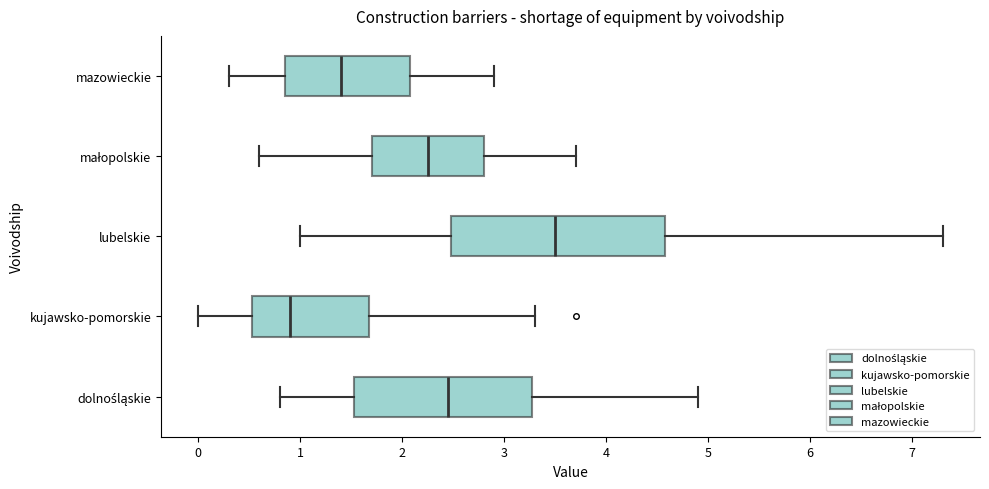

Reading bottom to top, transcribe this box plot: for each box, give where its median line is, the range the box spans, and where its two whiskers end, as read against the x-axis. The values are not printed on the chart, so give them approximately, as read against the axis.

dolnośląskie: median 2.5, box 1.5 to 3.3, whiskers 0.8 to 4.9
kujawsko-pomorskie: median 0.9, box 0.5 to 1.7, whiskers 0.0 to 3.3
lubelskie: median 3.5, box 2.5 to 4.6, whiskers 1.0 to 7.3
małopolskie: median 2.3, box 1.7 to 2.8, whiskers 0.6 to 3.7
mazowieckie: median 1.4, box 0.9 to 2.1, whiskers 0.3 to 2.9